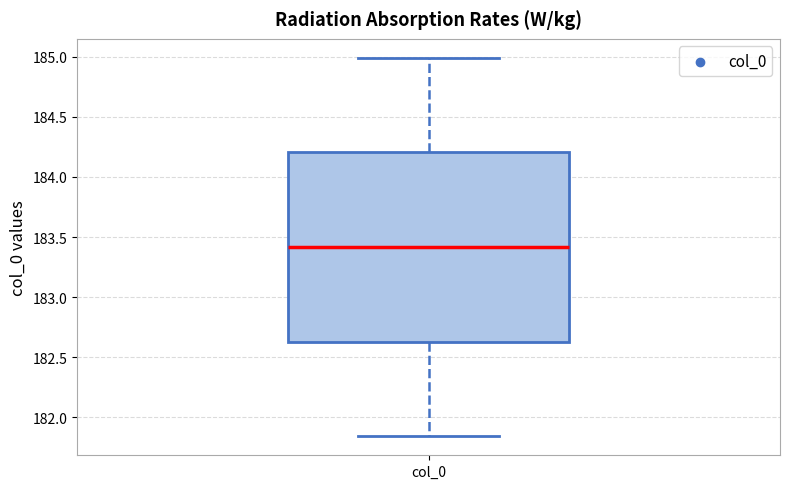

Transcribe this box plot: give where the median line is, the range the box spans, and where the two whiskers end, as read against the y-axis. The values are not printed on the chart, so give them approximately, as read against the axis.

median 183.40, box 182.65 to 184.20, whiskers 181.85 to 185.00